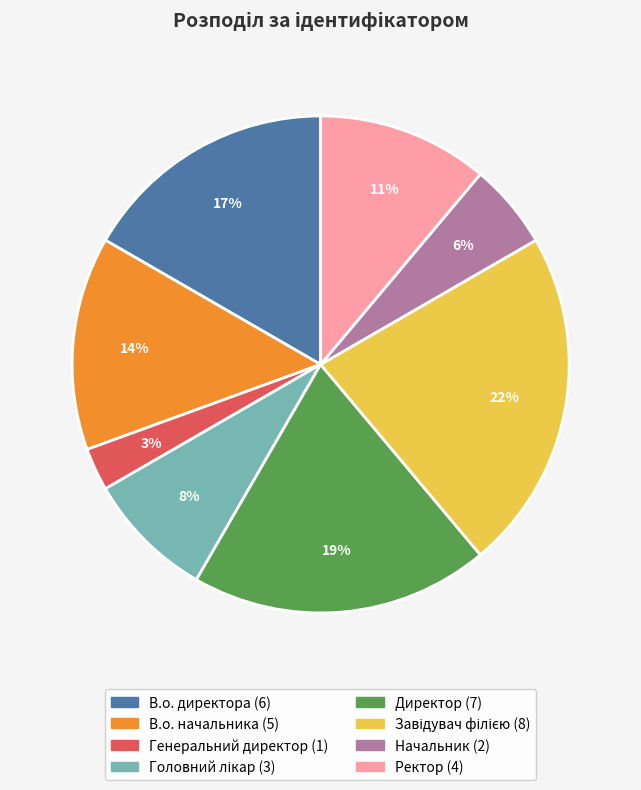

What is the smallest slice in the pie chart?

Генеральний директор